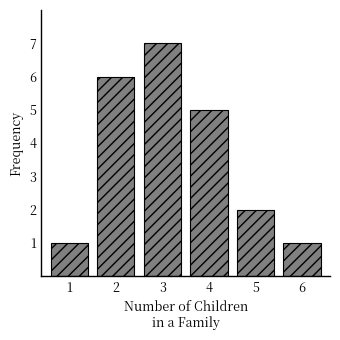

Reading right to left, transcribe all the data shown in this chart.

6=1	5=2	4=5	3=7	2=6	1=1